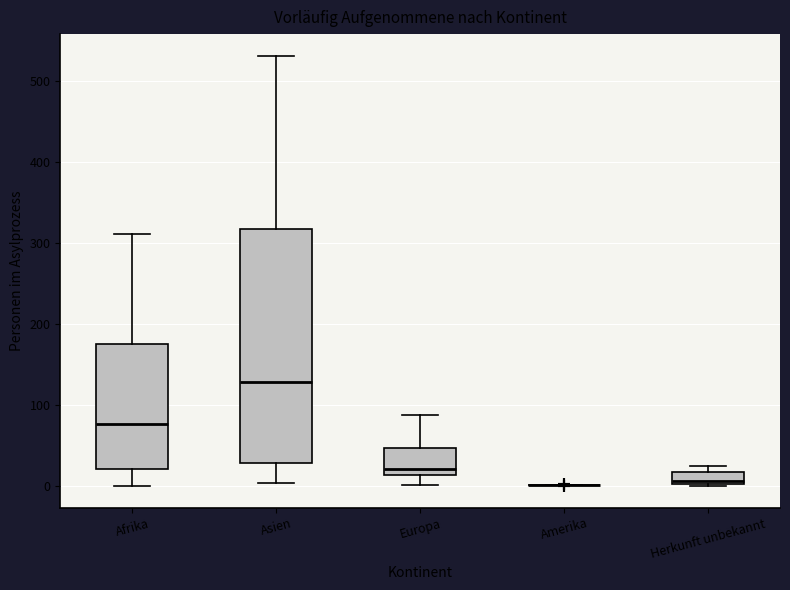

Reading left to right, read every box against the y-axis: the position of its median line, the range the box covers, and the ends of its whiskers. The values are not printed on the chart, so give them approximately, as read against the axis.

Afrika: median 80, box 20 to 180, whiskers 0 to 310
Asien: median 130, box 30 to 320, whiskers 0 to 530
Europa: median 20, box 10 to 50, whiskers 0 to 90
Amerika: box collapsed to a line at 0, whiskers 0 to 0
Herkunft unbekannt: median 10, box 0 to 20, whiskers 0 to 30